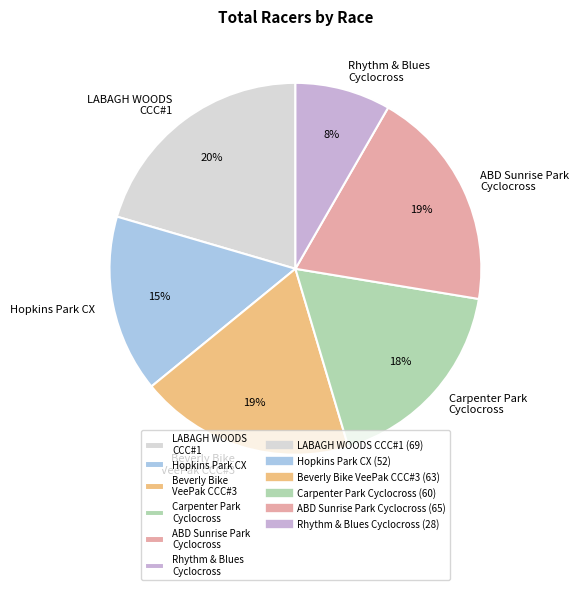

Between Beverly Bike VeePak CCC#3 and LABAGH WOODS CCC#1, which is larger?

LABAGH WOODS CCC#1